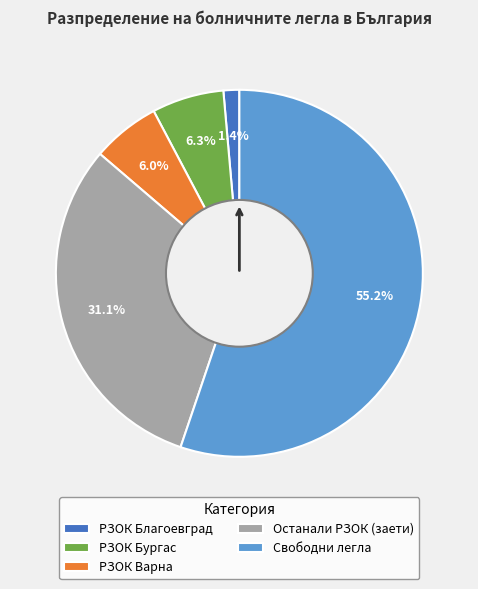

Between Останали РЗОК (заети) and Свободни легла, which is larger?

Свободни легла